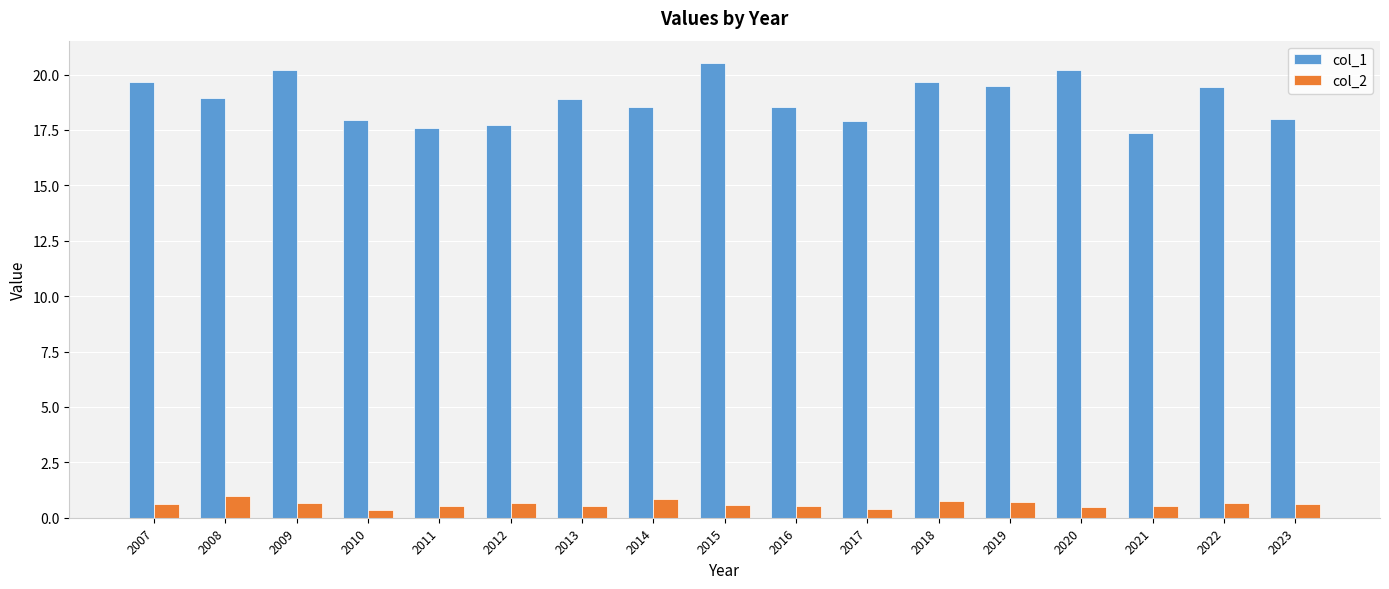

Count the number of data series in this chart.

2